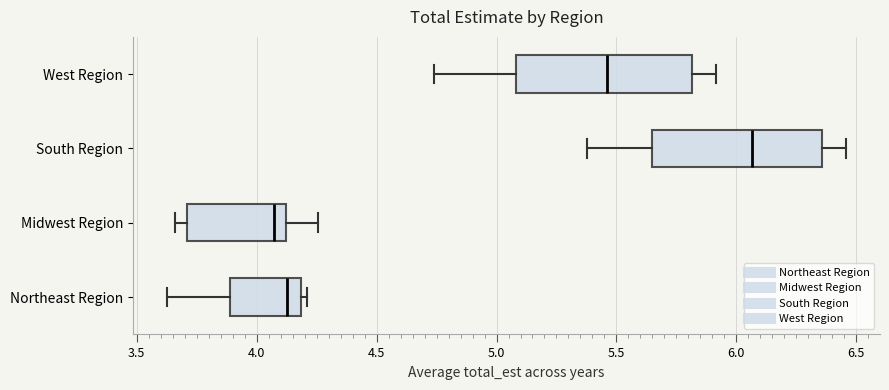

Reading bottom to top, transcribe this box plot: for each box, give where its median line is, the range the box spans, and where its two whiskers end, as read against the x-axis. The values are not printed on the chart, so give them approximately, as read against the axis.

Northeast Region: median 4.15, box 3.90 to 4.20, whiskers 3.65 to 4.20 (just right of the box's right edge)
Midwest Region: median 4.05, box 3.70 to 4.10, whiskers 3.65 to 4.25
South Region: median 6.05, box 5.65 to 6.35, whiskers 5.40 to 6.45
West Region: median 5.45, box 5.10 to 5.80, whiskers 4.75 to 5.90